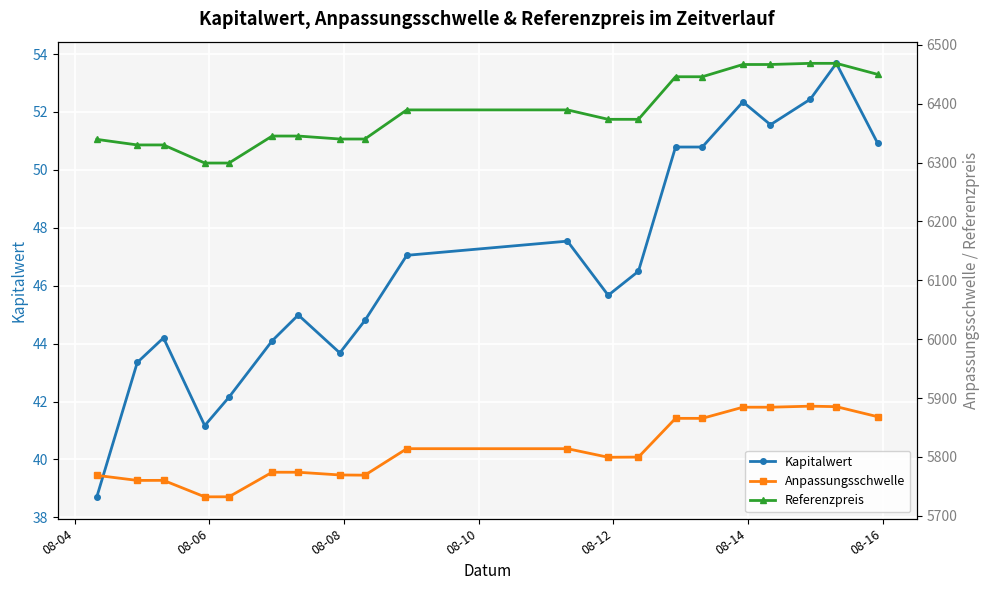

True or false: Kapitalwert has more than 0 points higher than both neighbors.

True